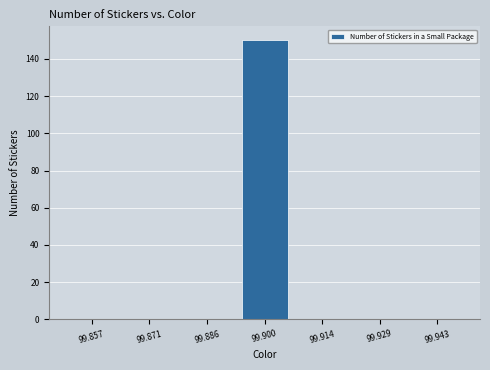

Over which range of the x-axis is the bar tallest?

99.892 to 99.908